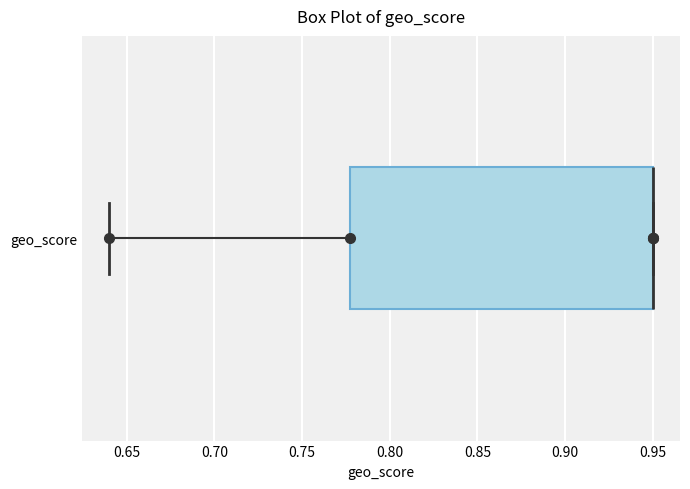

Where is the left edge of the box for geo_score on the x-axis? The values are not printed on the chart, so give them approximately, as read against the axis.

0.78